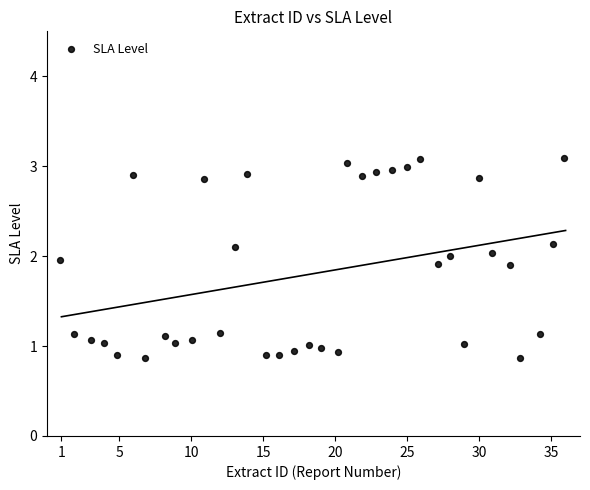

What is the range of X values (max minus min)?

35.0